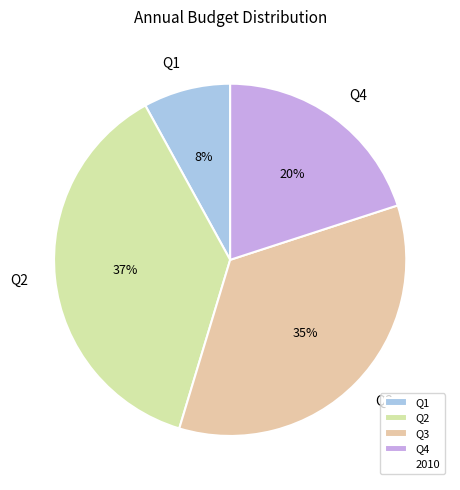

To the nearest percent, what is the difference between the Q1 and Q3 slice percentages?

27%